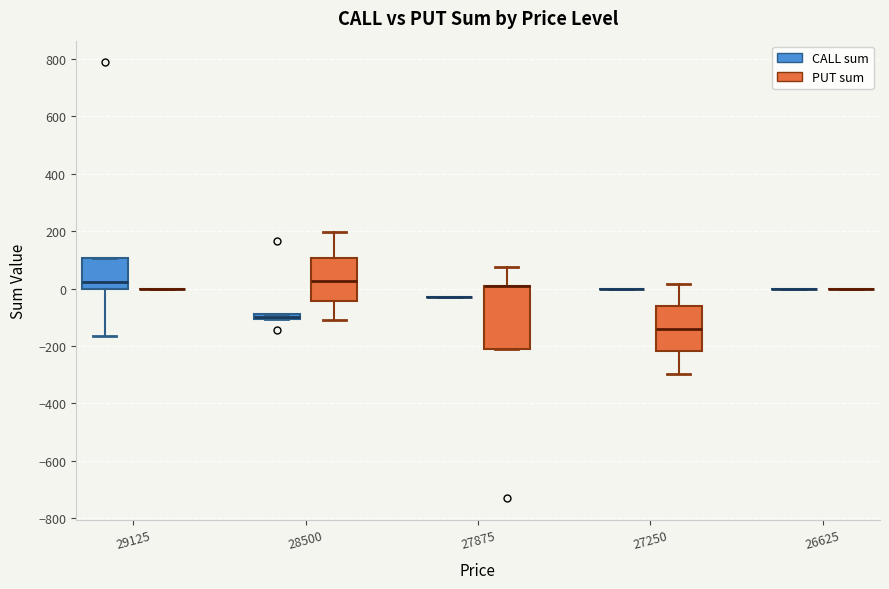

Comparing the boxes themselves (not the whiskers), which one is the tallest?

27875 (PUT sum)